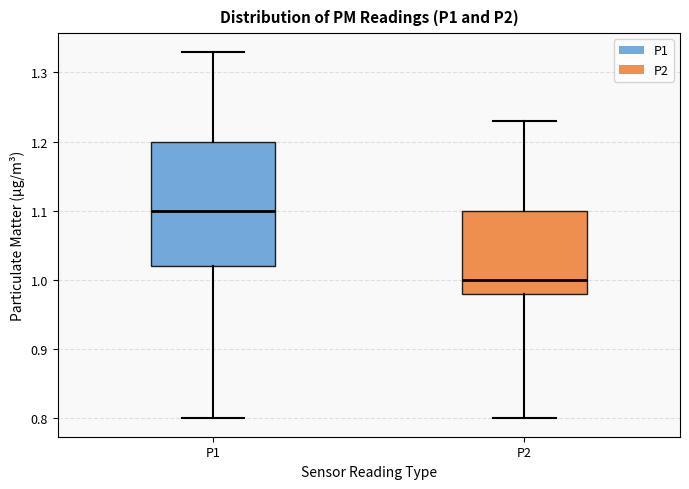

Where does the lower whisker of the box for P1 end on the y-axis? The values are not printed on the chart, so give them approximately, as read against the axis.

0.80